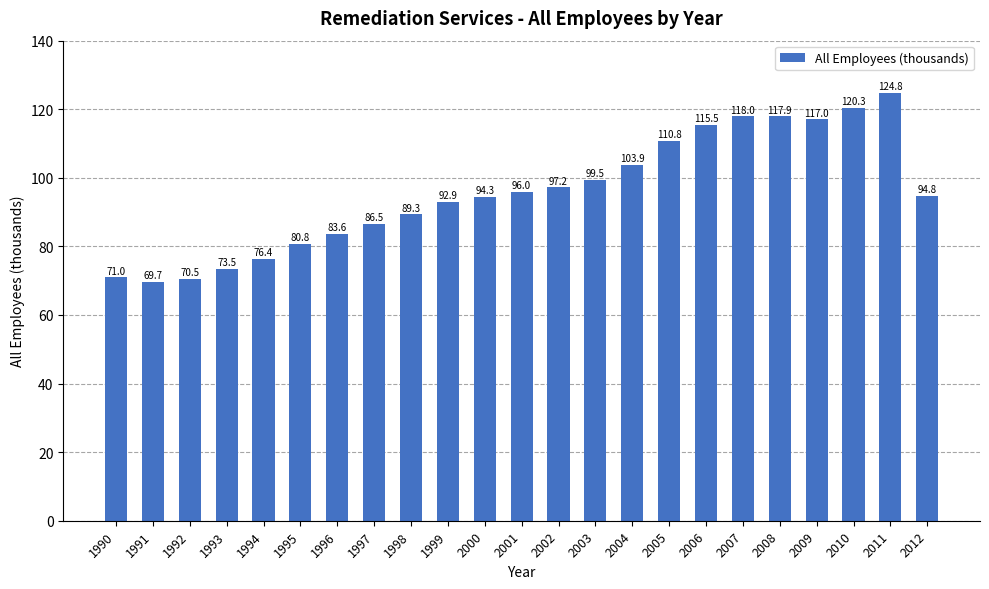

Which has a higher value, 2001 or 2006?

2006